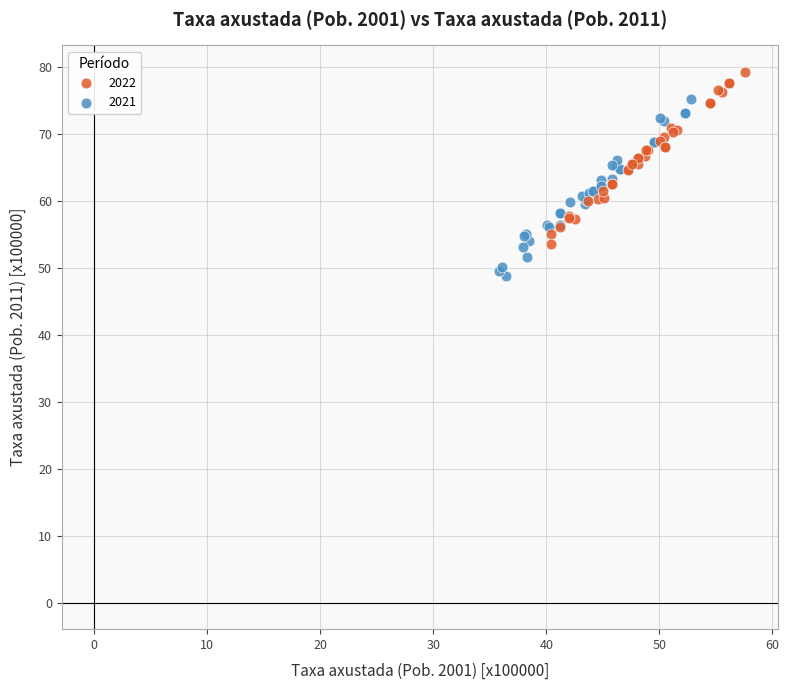

Which series reaches the maximum Y coordinate?

2022